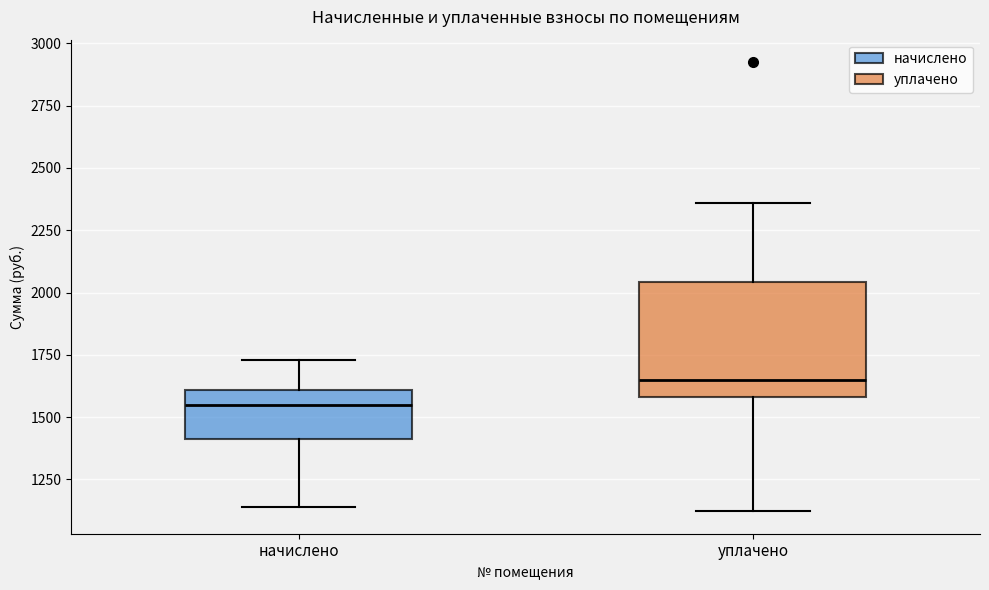

Comparing the boxes themselves (not the whiskers), which one is the tallest?

уплачено